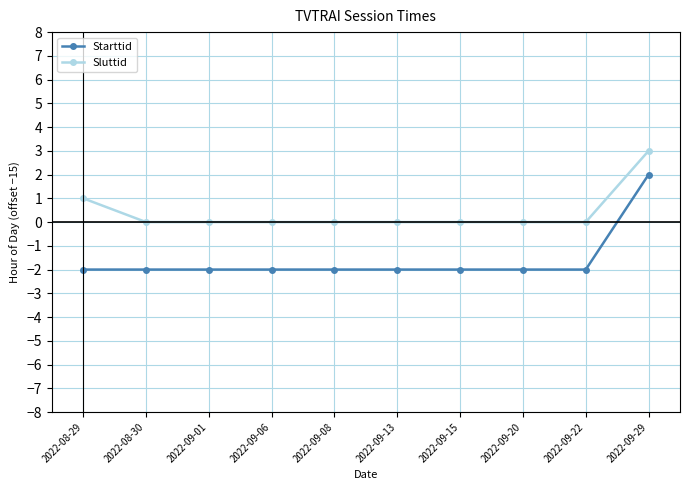

What is the label of the 4th point from the left?

2022-09-06